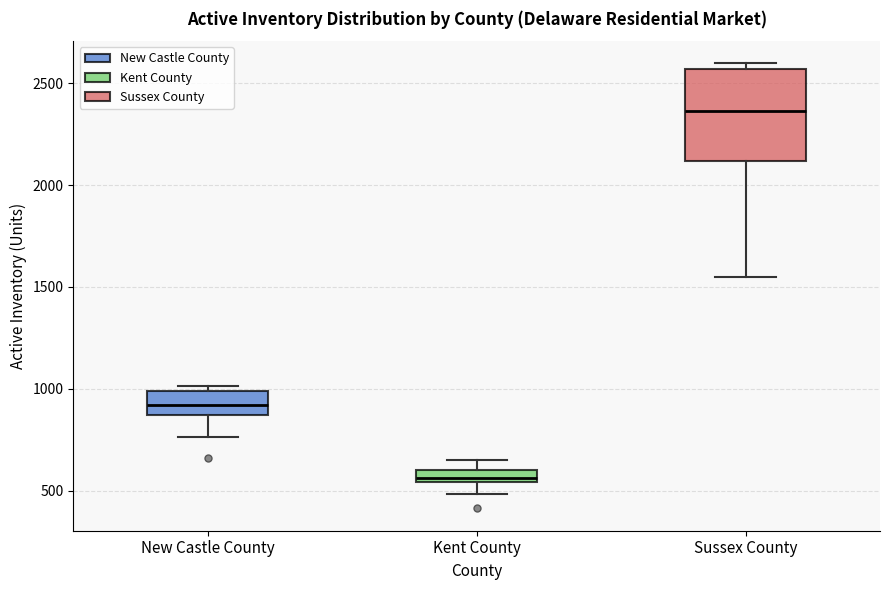

Which box's median line is the highest?

Sussex County